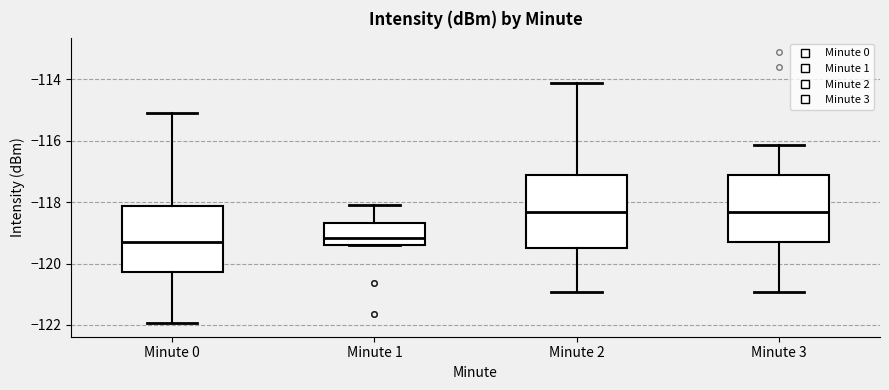

Reading left to right, read every box against the y-axis: the position of its median line, the range the box covers, and the ends of its whiskers. The values are not printed on the chart, so give them approximately, as read against the axis.

Minute 0: median -119.4, box -120.2 to -118.2, whiskers -122.0 to -115.2
Minute 1: median -119.2, box -119.4 to -118.6, whiskers -119.4 to -118.2
Minute 2: median -118.4, box -119.4 to -117.2, whiskers -121.0 to -114.2
Minute 3: median -118.4, box -119.2 to -117.2, whiskers -121.0 to -116.2